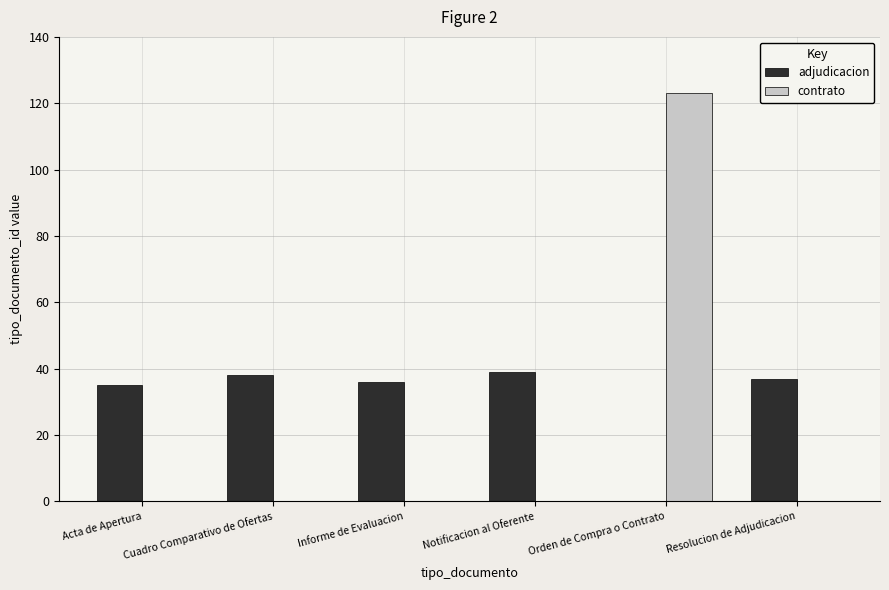

At which category is the sum across all series the highest?

Orden de Compra o Contrato